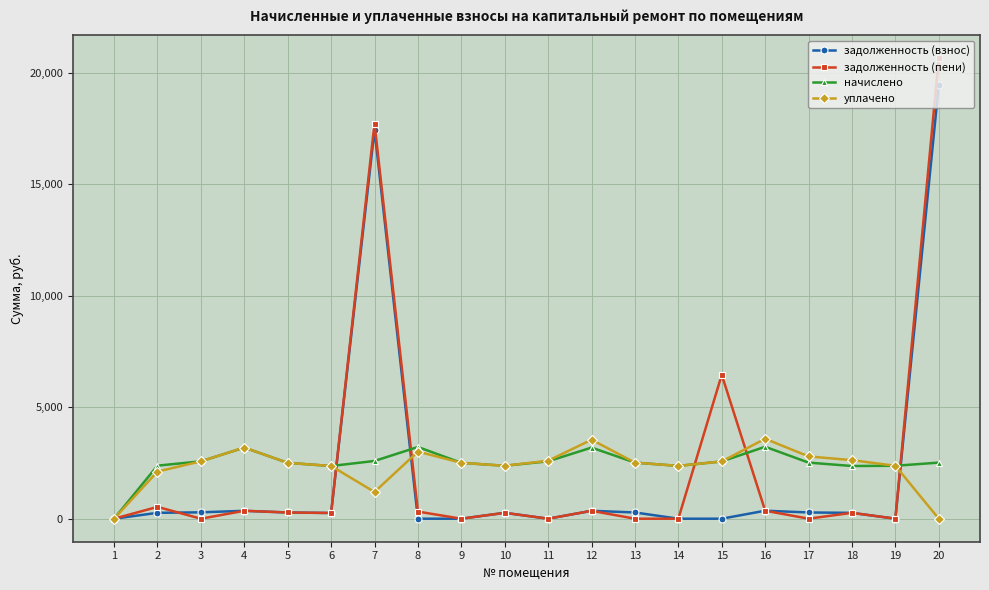

At which category is the sum across all series the highest?

20